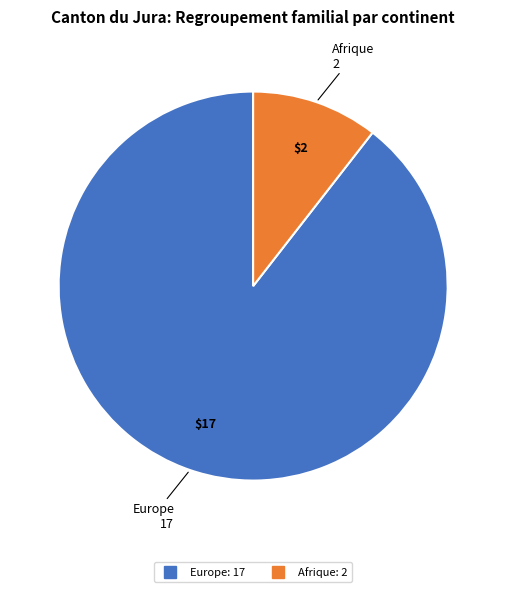

Is there any slice that represents more than half of the pie?

Yes